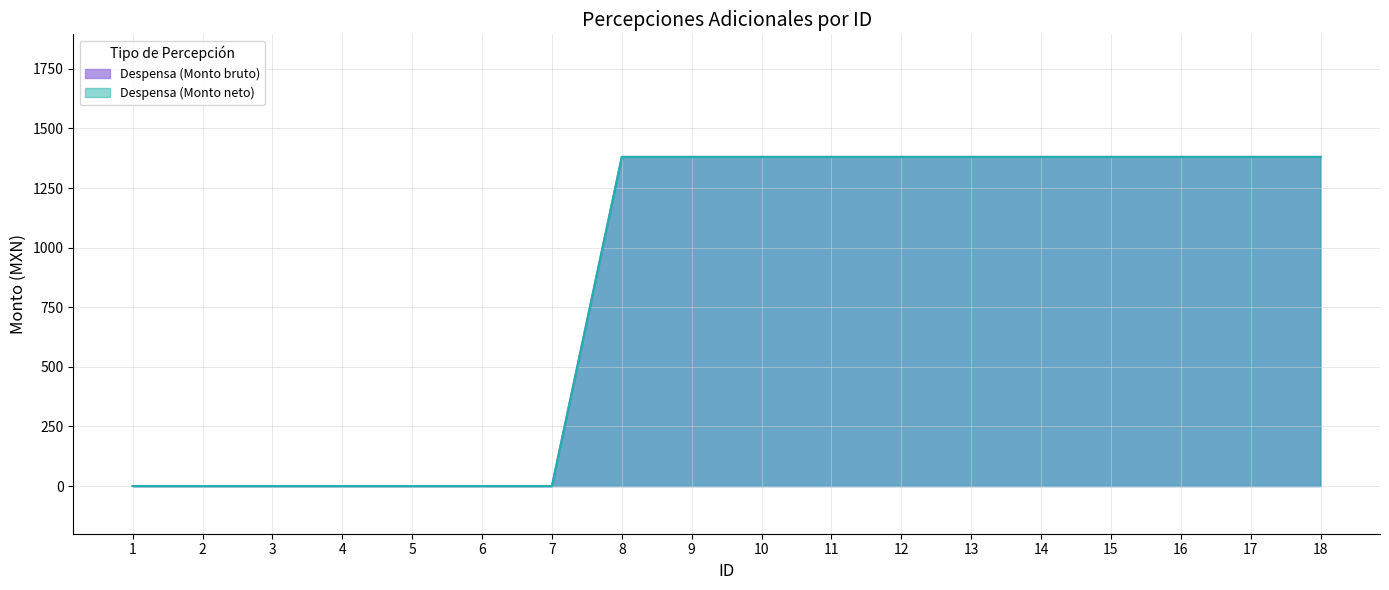

What are all the series names shown in the legend?

Despensa (Monto bruto), Despensa (Monto neto)